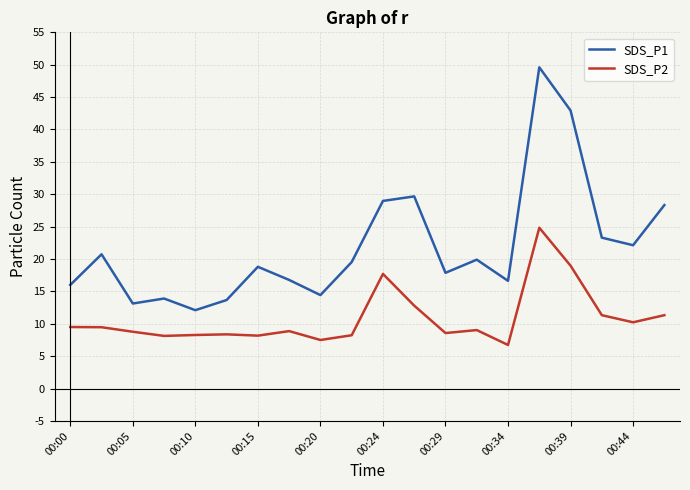

Rank the series by their maximum value, from highest to lowest.

SDS_P1, SDS_P2